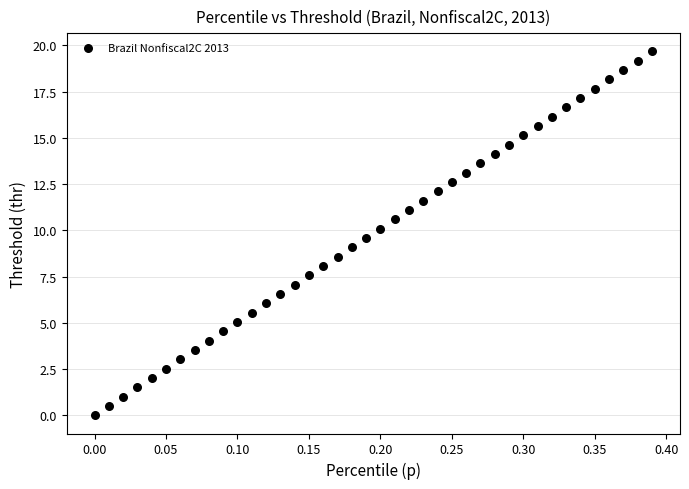

What is the range of Y values (max minus min)?

19.7